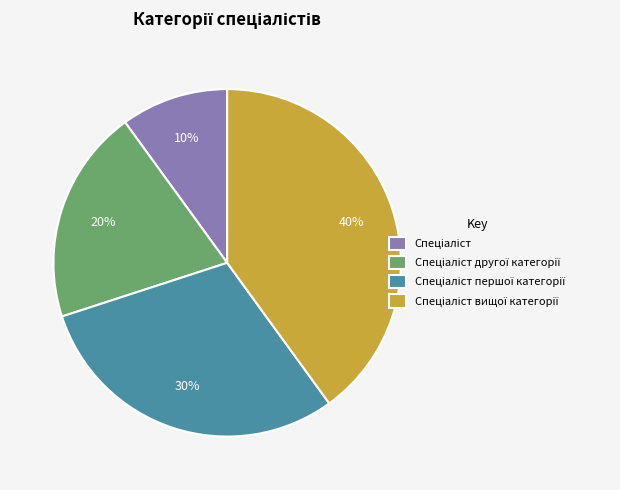

How many segments does this pie chart have?

4